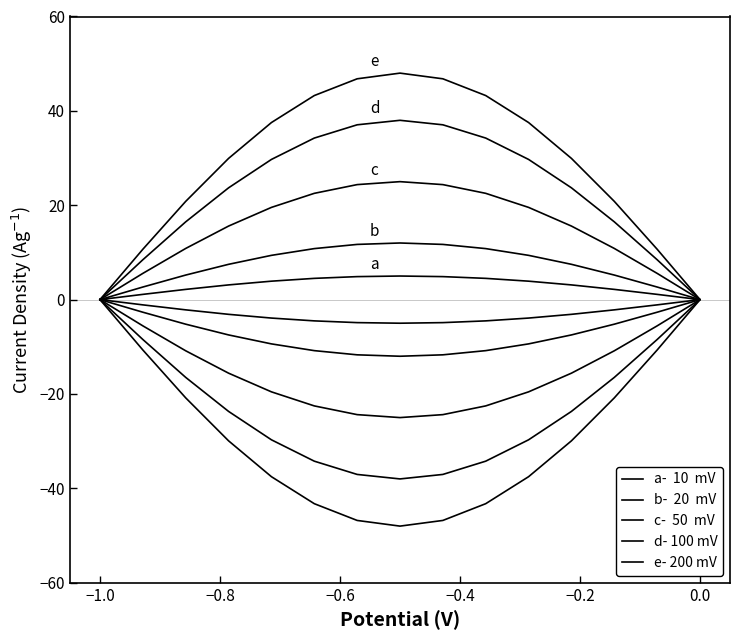

How many negative values does the e series have?

14